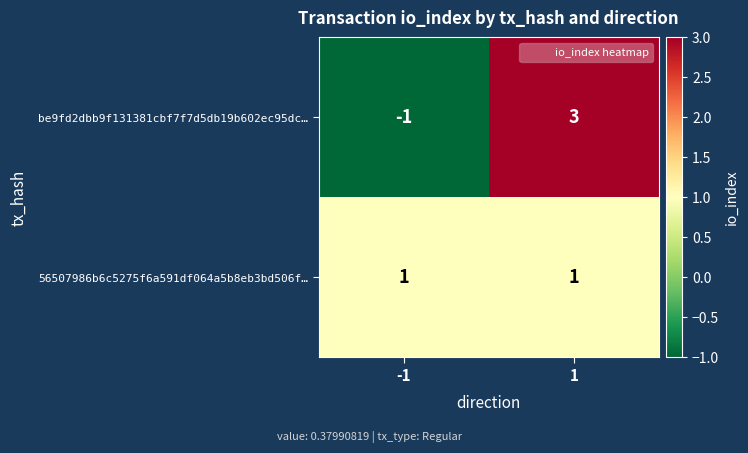

Reading left to right, extract all data points from this chart.

be9fd2dbb9f131381cbf7f7d5db19b602ec95dc…: -1=-1	1=3
56507986b6c5275f6a591df064a5b8eb3bd506f…: -1=1	1=1